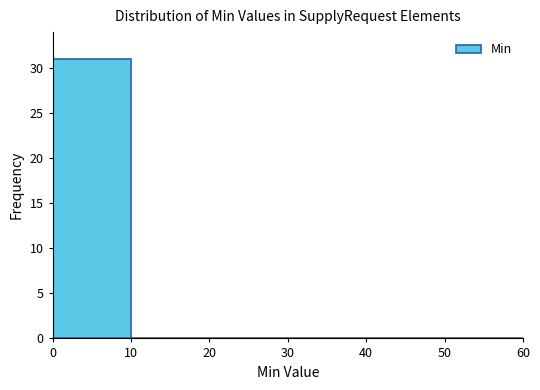

Reading left to right, transcribe this chart: for each bar, give the range it covers on the x-axis and its height. The values are not printed on the chart, so give them approximately, as read against the axis.

0 to 10: 31
10 to 20: 0
20 to 30: 0
30 to 40: 0
40 to 50: 0
50 to 60: 0